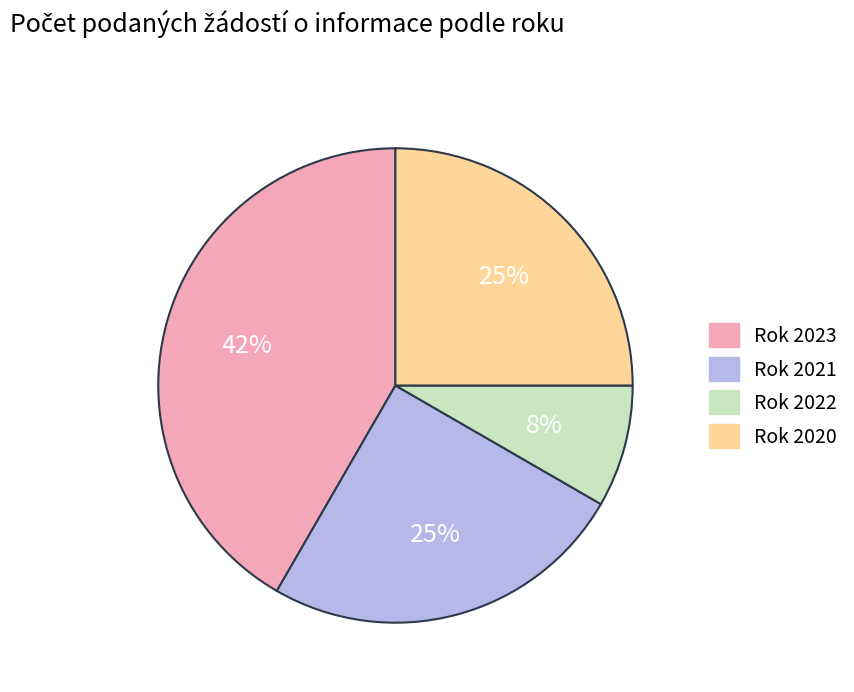

To the nearest percent, what is the average slice percentage?

25%